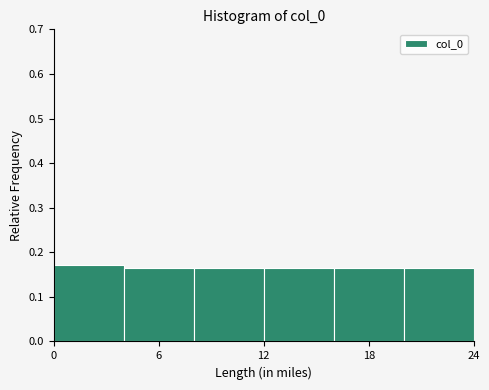

Reading left to right, transcribe this chart: for each bar, give the range it covers on the x-axis and its height. The values are not printed on the chart, so give them approximately, as read against the axis.

0 to 4: 0.17
4 to 8: 0.17
8 to 12: 0.17
12 to 16: 0.17
16 to 20: 0.17
20 to 24: 0.17